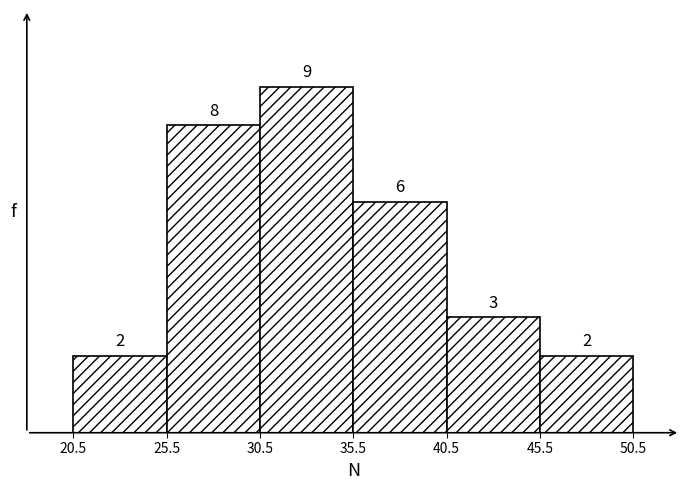

Reading left to right, list every bar in this chart as the range it spans on the x-axis followed by its height.

20.5 to 25.5: 2
25.5 to 30.5: 8
30.5 to 35.5: 9
35.5 to 40.5: 6
40.5 to 45.5: 3
45.5 to 50.5: 2